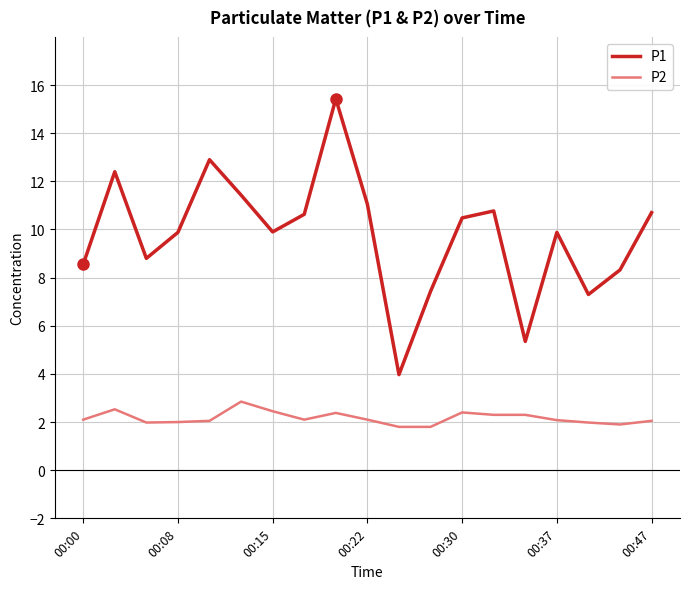

True or false: P1 and P2 cross at least once.

False